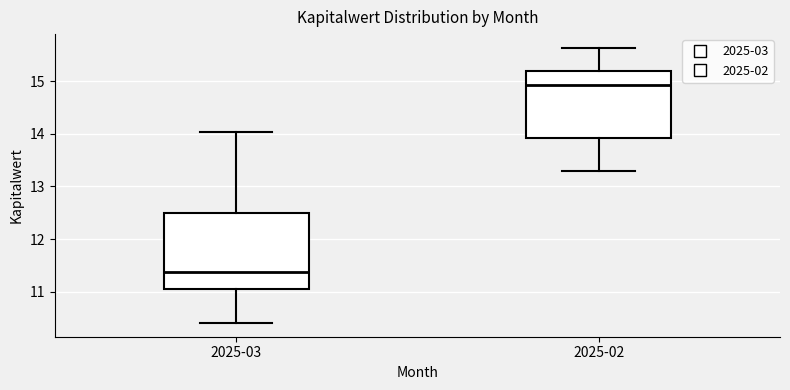

Comparing the boxes themselves (not the whiskers), which one is the tallest?

2025-03